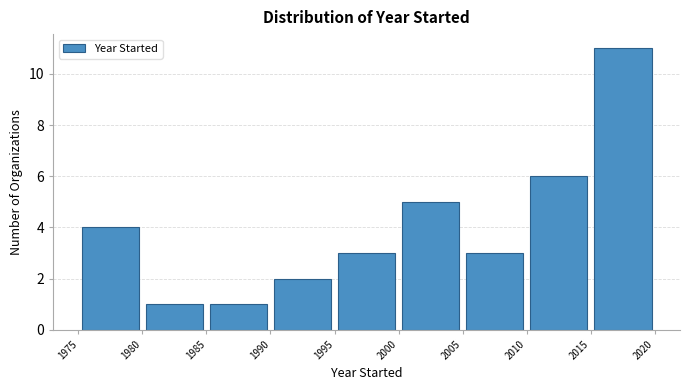

Reading left to right, transcribe this chart: for each bar, give the range it covers on the x-axis and its height. The values are not printed on the chart, so give them approximately, as read against the axis.

1975 to 1980: 4
1980 to 1985: 1
1985 to 1990: 1
1990 to 1995: 2
1995 to 2000: 3
2000 to 2005: 5
2005 to 2010: 3
2010 to 2015: 6
2015 to 2020: 11